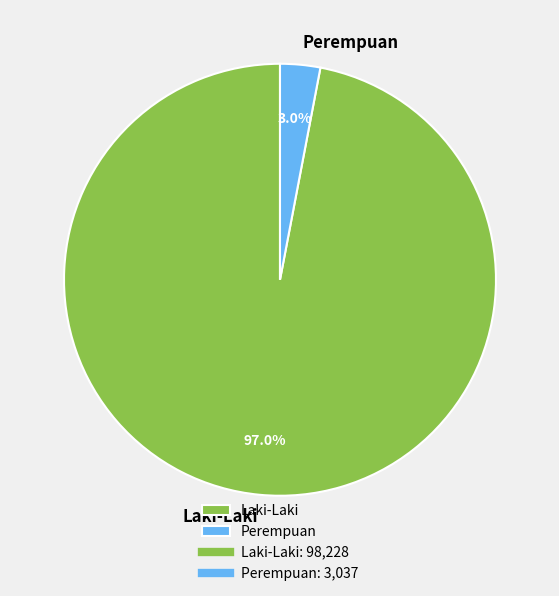

Approximately how many times larger is the value at Laki-Laki compared to Perempuan?

32.3